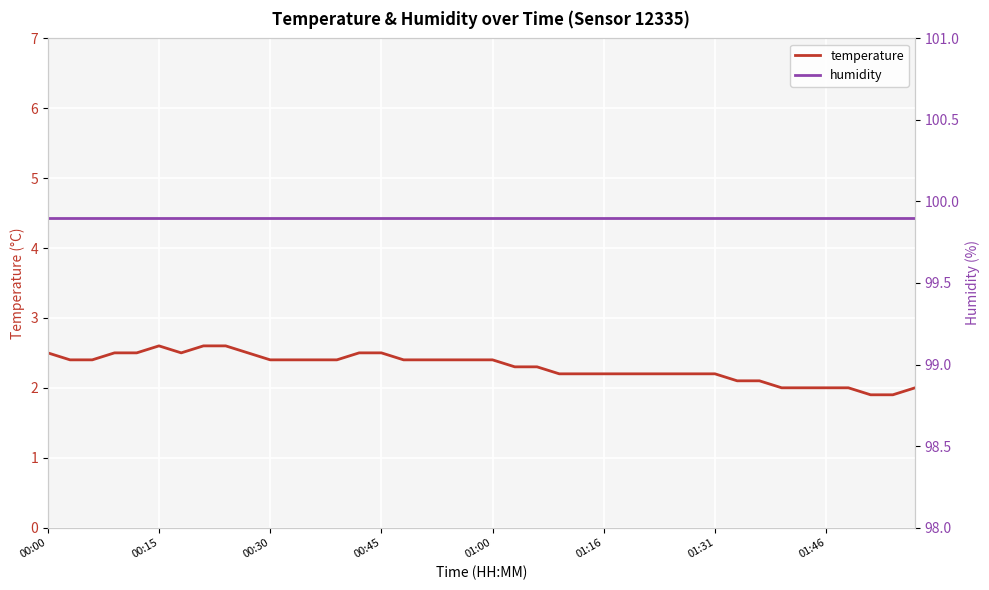

Does the chart display data point markers on the line(s)?

No